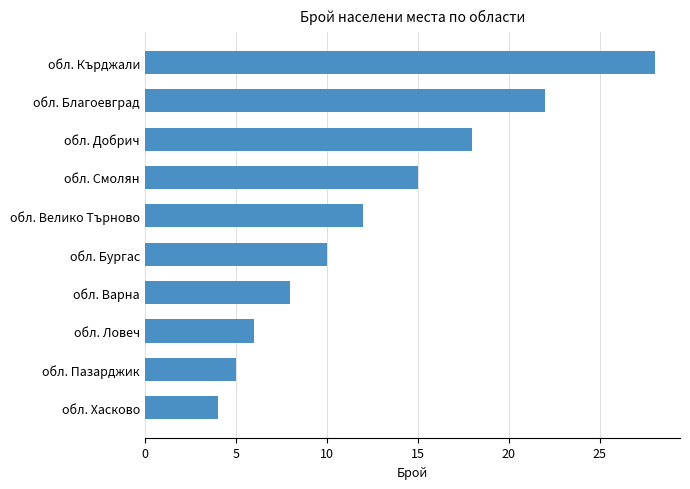

Reading top to bottom, transcribe all the data shown in this chart.

обл. Кърджали=28	обл. Благоевград=22	обл. Добрич=18	обл. Смолян=15	обл. Велико Търново=12	обл. Бургас=10	обл. Варна=8	обл. Ловеч=6	обл. Пазарджик=5	обл. Хасково=4